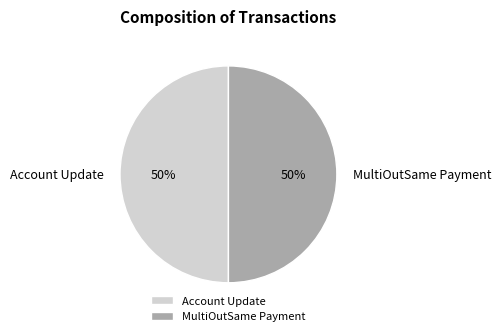

To the nearest percent, what is the combined percentage of MultiOutSame Payment and Account Update?

100%